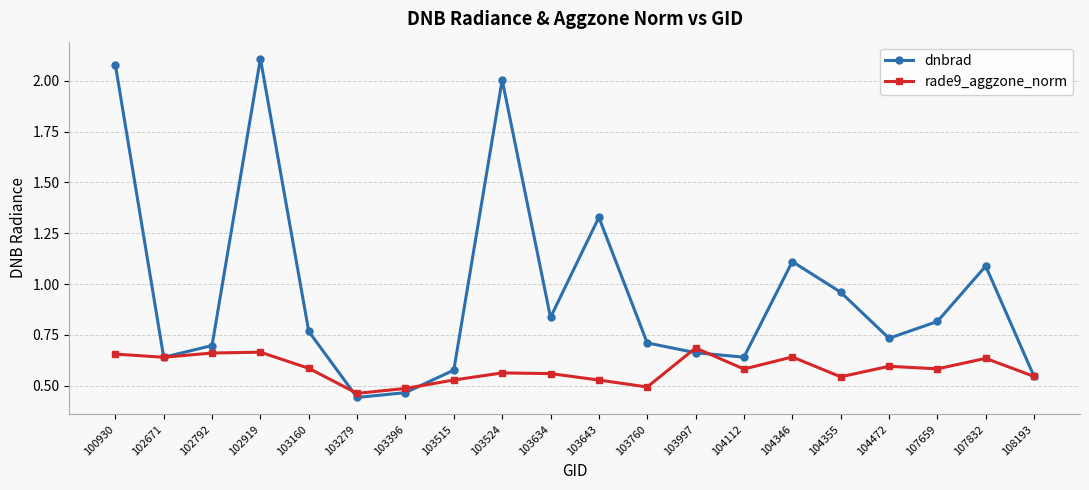

True or false: dnbrad has a value of 1.1 at 103160.

False